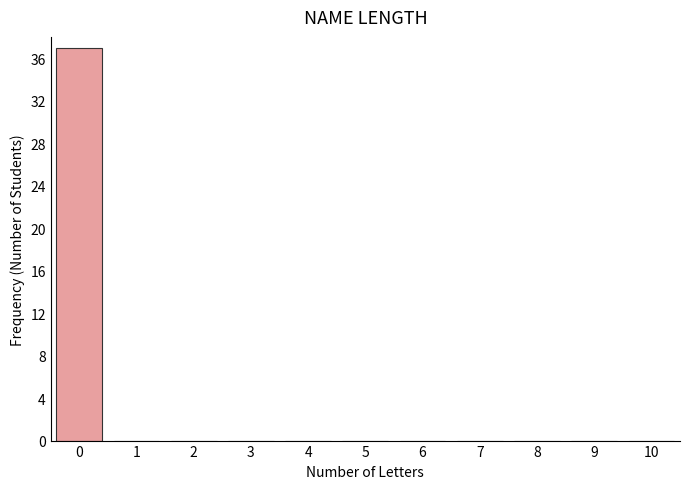

Reading left to right, extract all data points from this chart.

0=37	1=0	2=0	3=0	4=0	5=0	6=0	7=0	8=0	9=0	10=0